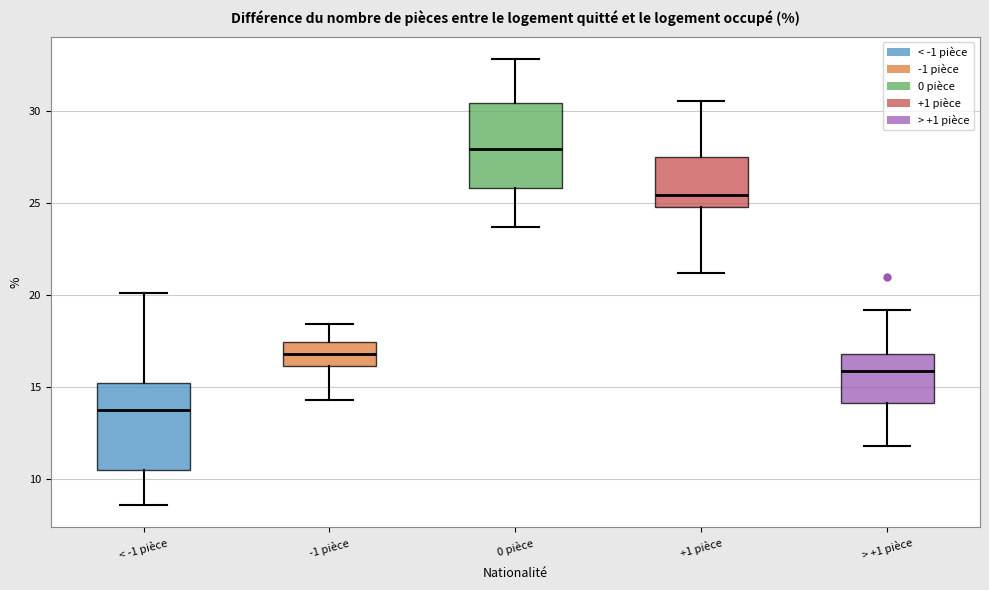

Which box has the lowest median line?

< -1 pièce